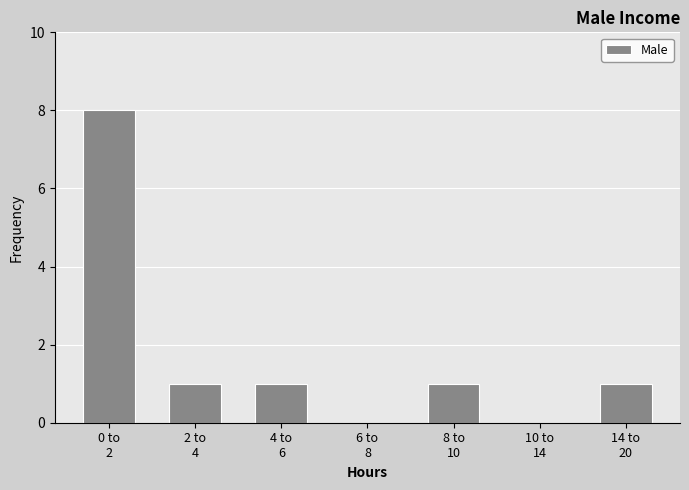

What is the sum of all values?

12